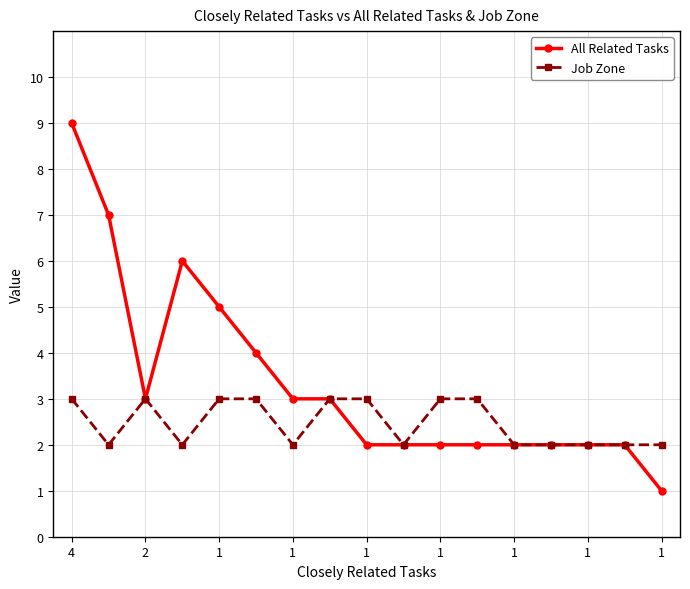

Rank the series by their average value, from highest to lowest.

All Related Tasks, Job Zone